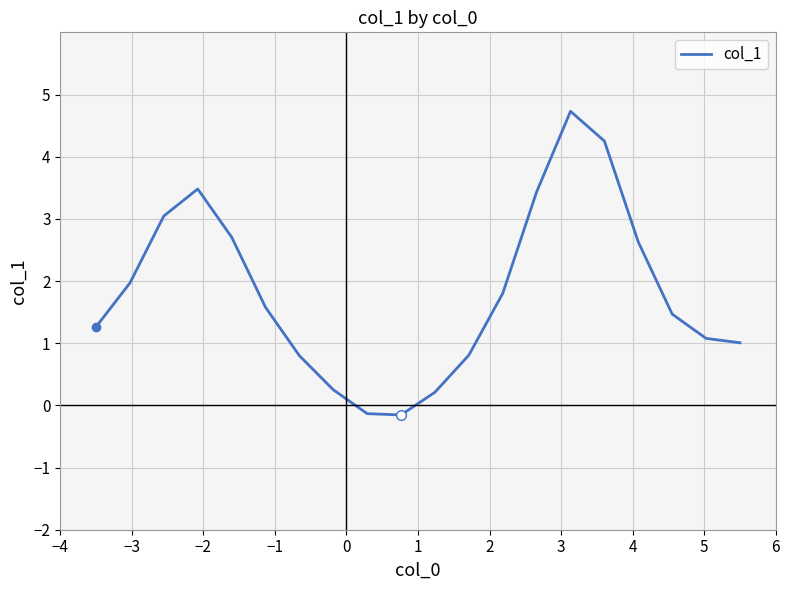

What is the difference between the maximum and minimum values?

4.9